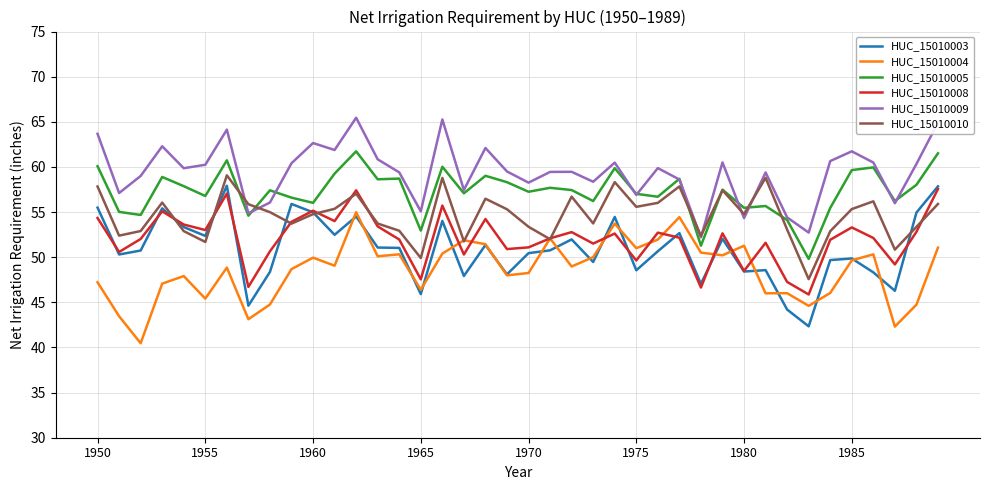

What is the highest value of the HUC_15010004 series?

55.0